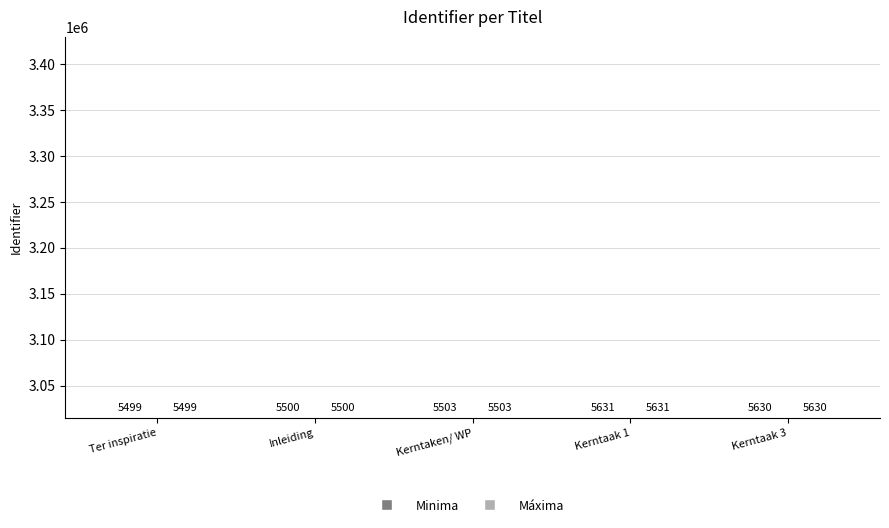

Which series changed the most between Ter inspiratie and Kerntaak 3?

Minima